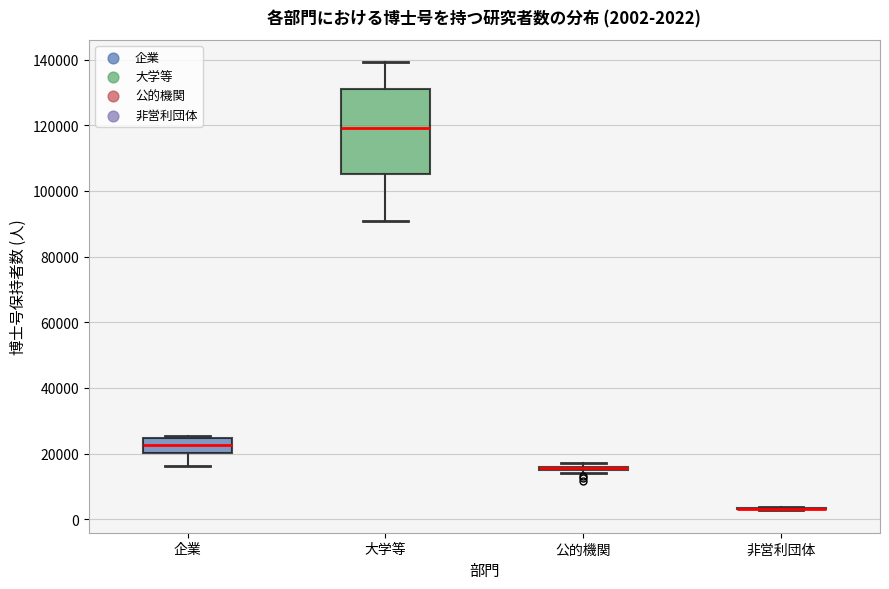

Comparing the boxes themselves (not the whiskers), which one is the tallest?

大学等